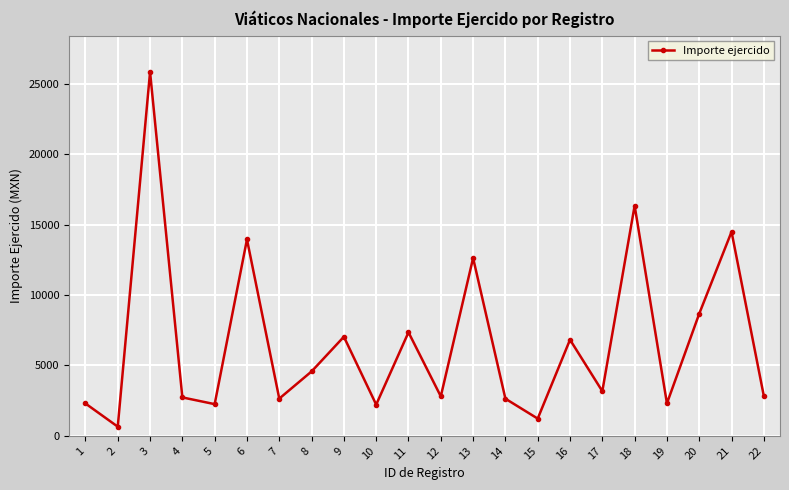

At which category does the chart reach its minimum across all series?

2